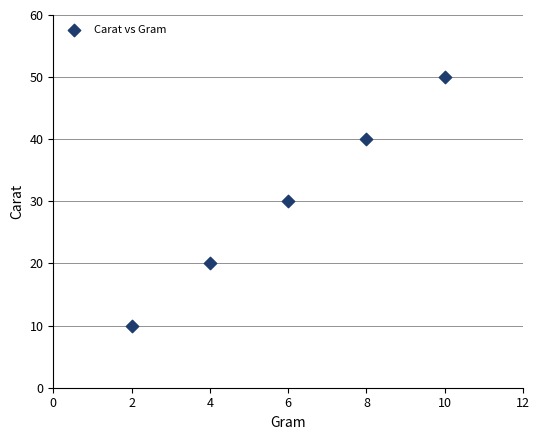

What is the range of X values (max minus min)?

8